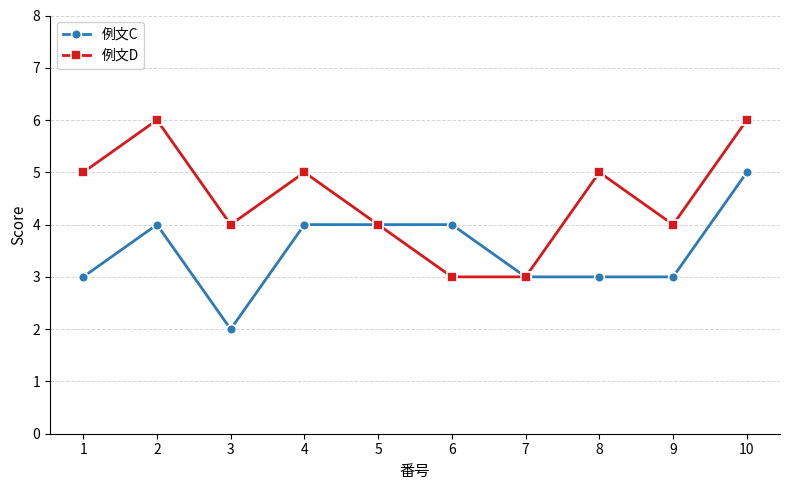

What is the value of the 例文D point at the 3rd from the left?

4